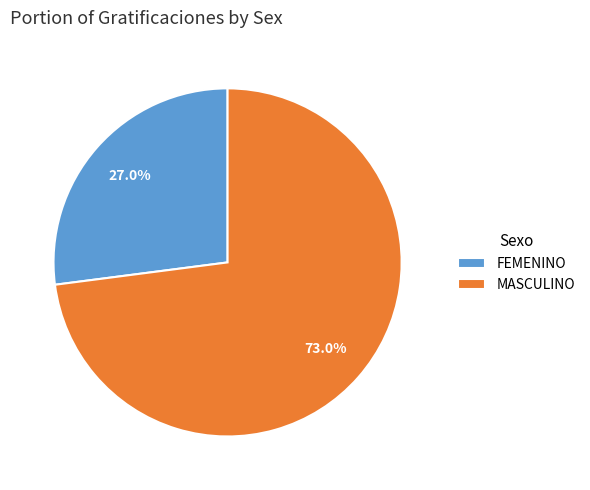

To the nearest percent, what is the difference between the largest and smallest slice percentages?

46%